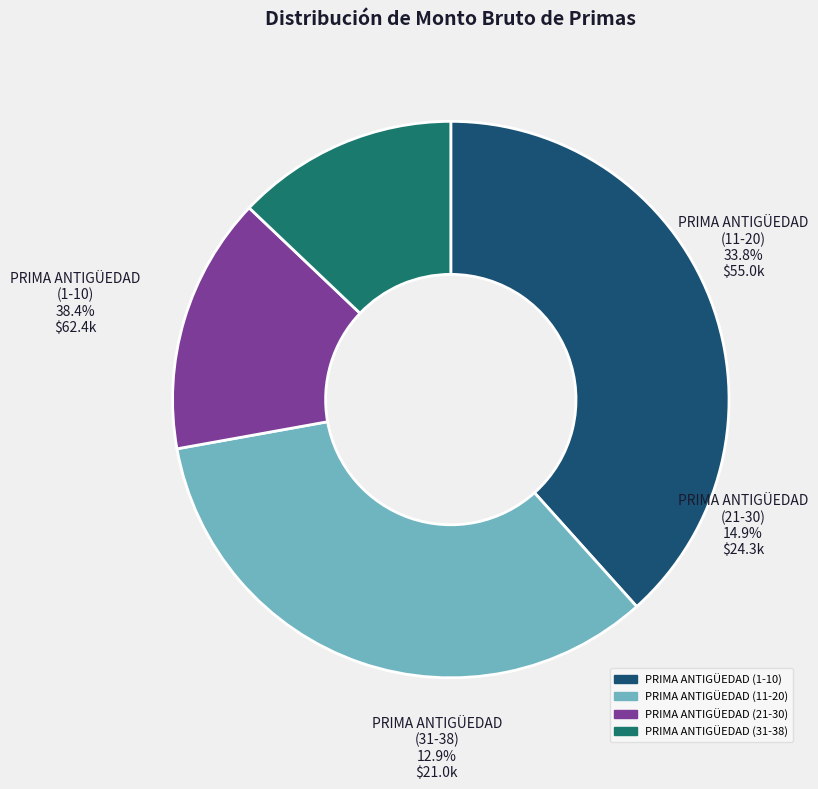

Does any single category account for the majority?

No